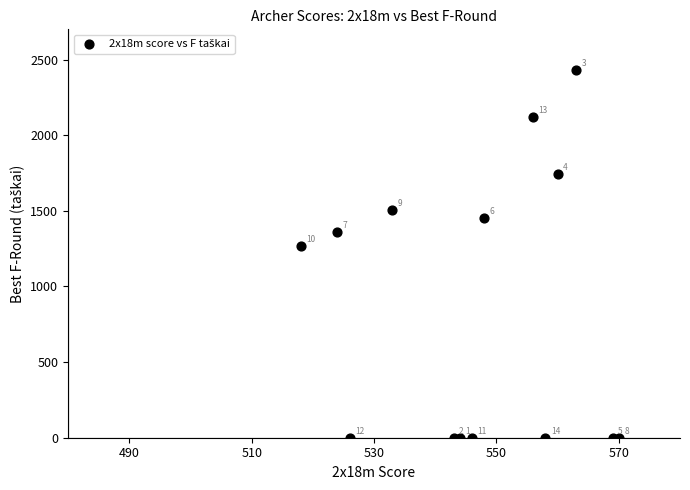

What Y value in the scatter plot is closest to 1215?

1266